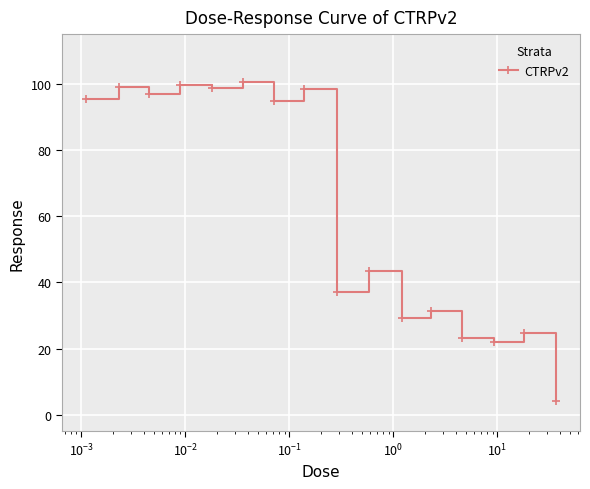

What is the value of the 7th point from the left?

94.9